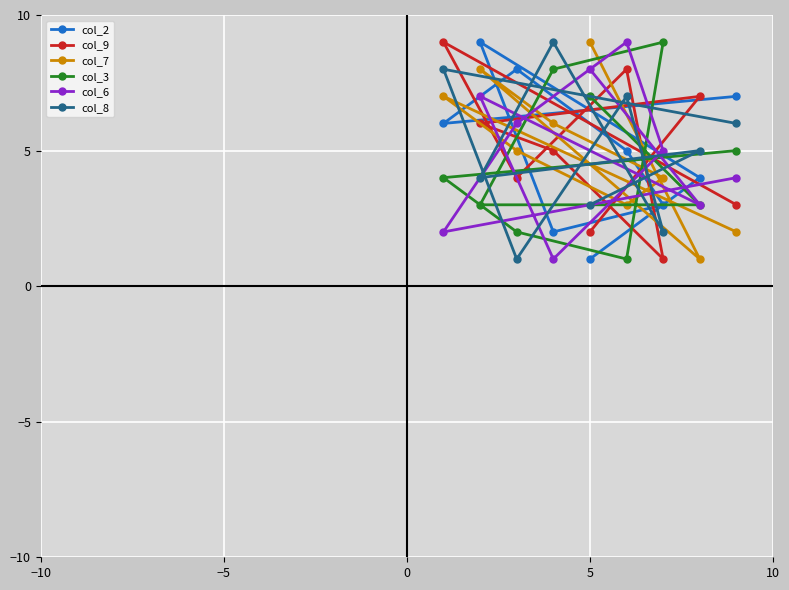

List the series in order of their peak value, highest first.

col_2, col_9, col_7, col_3, col_6, col_8